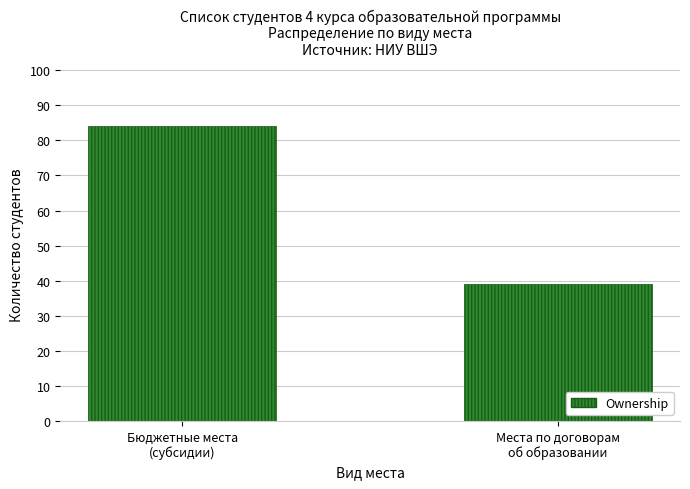

What is the smallest value displayed?

39